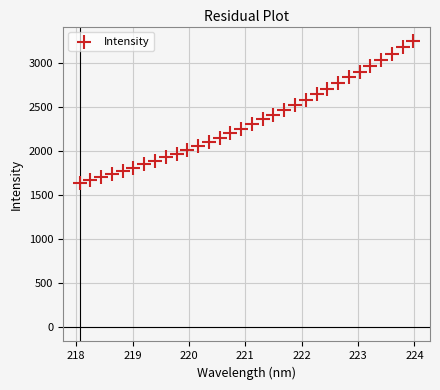

What is the range of Y values (max minus min)?

1612.5